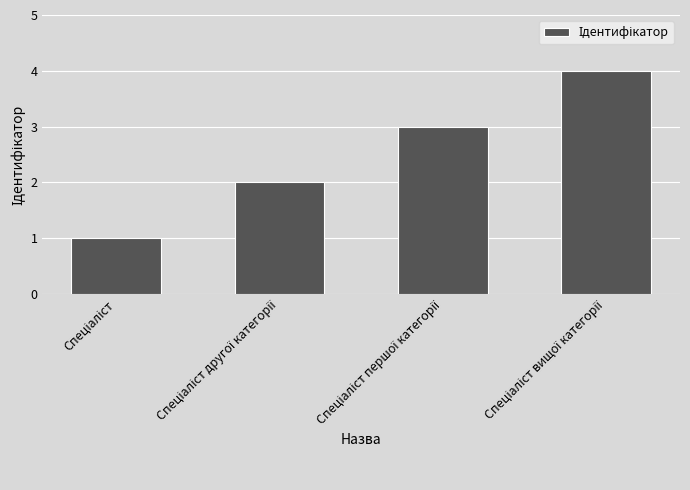

What is the maximum value shown in the chart?

4